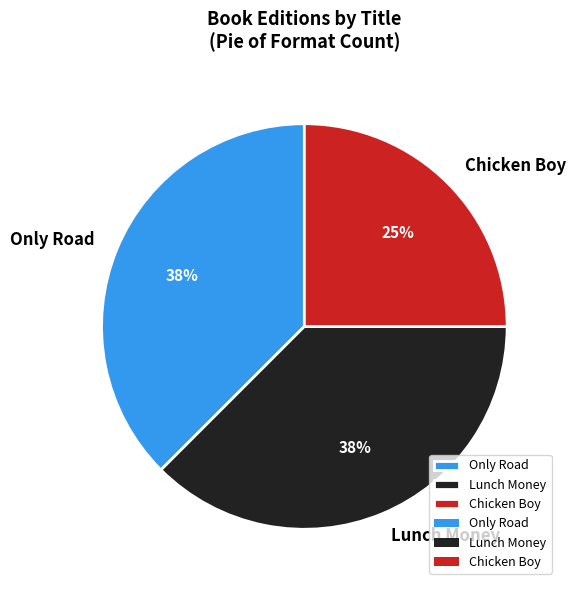

Which category has the smallest portion of the pie?

Chicken Boy